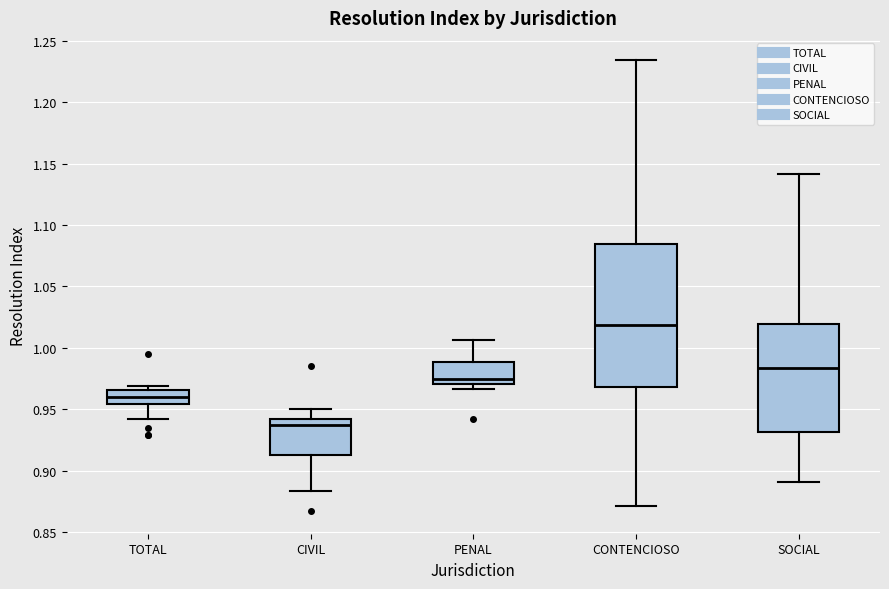

Which box is the tallest, from its lower edge to its upper edge?

CONTENCIOSO